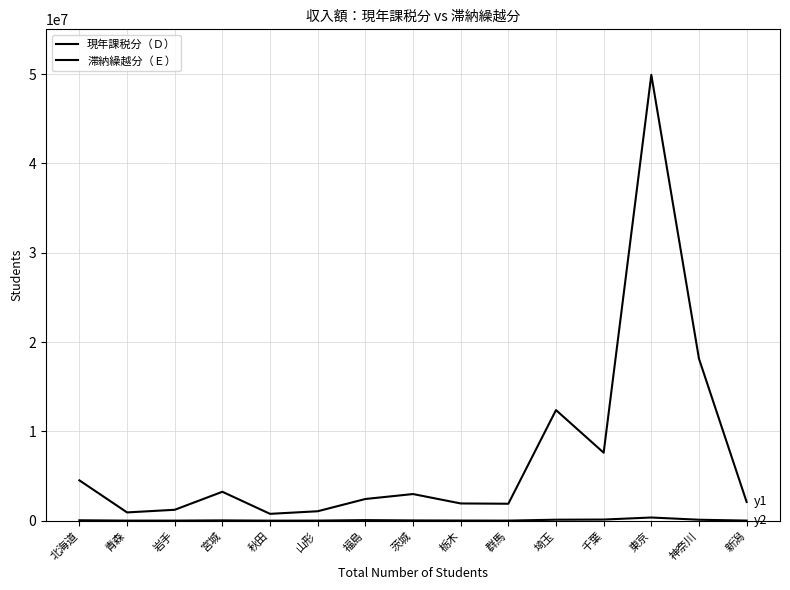

What is the spread (max minus min) of values at 青森?

918675